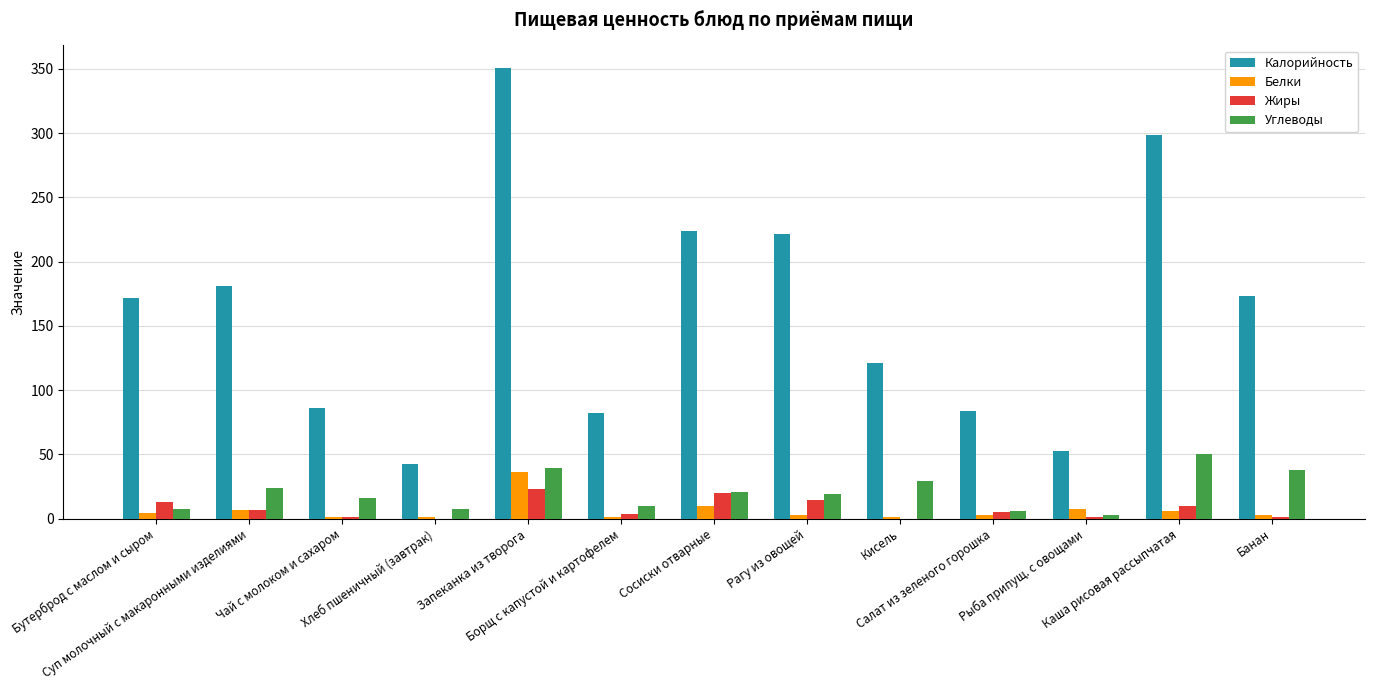

Which series has the largest total across all categories?

Калорийность